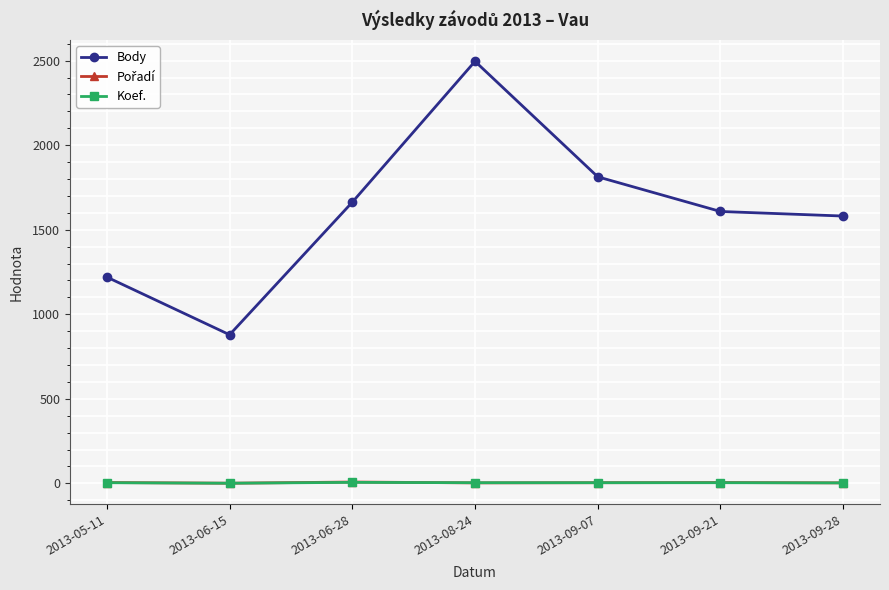

Is the value of Koef. at 2013-09-21 greater than the value of Body at 2013-06-15?

No